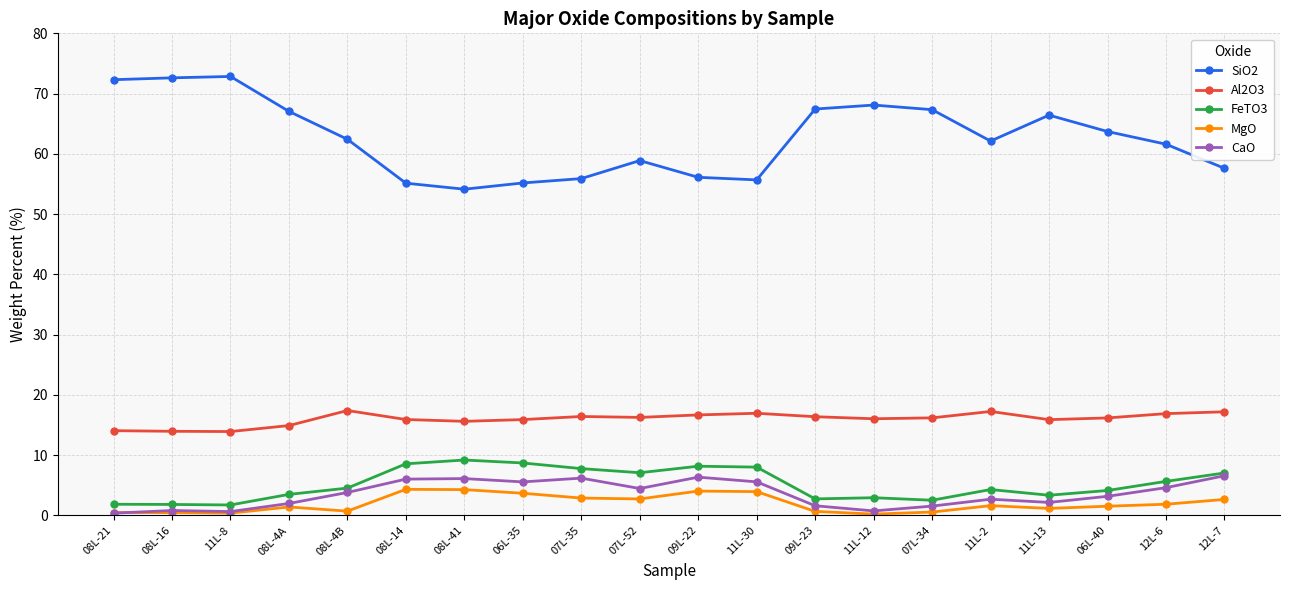

What is the sum of the Al2O3 values at 12L-7 and 11L-2?

34.5